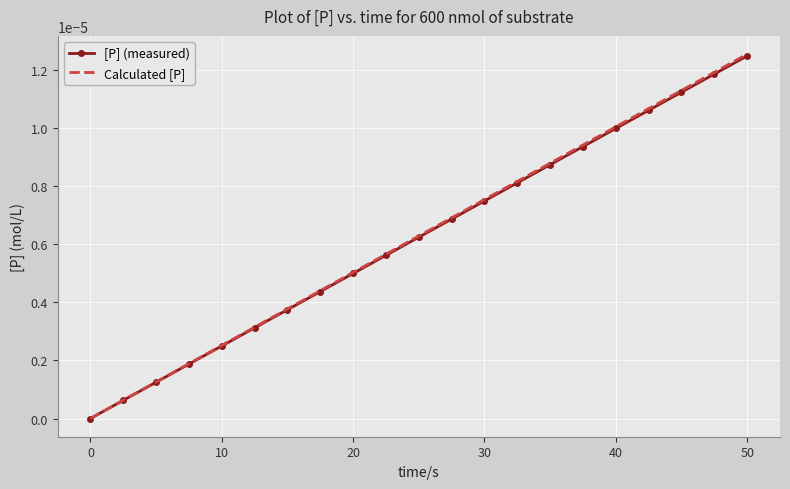

Which series has the widest spread of values?

Calculated [P]